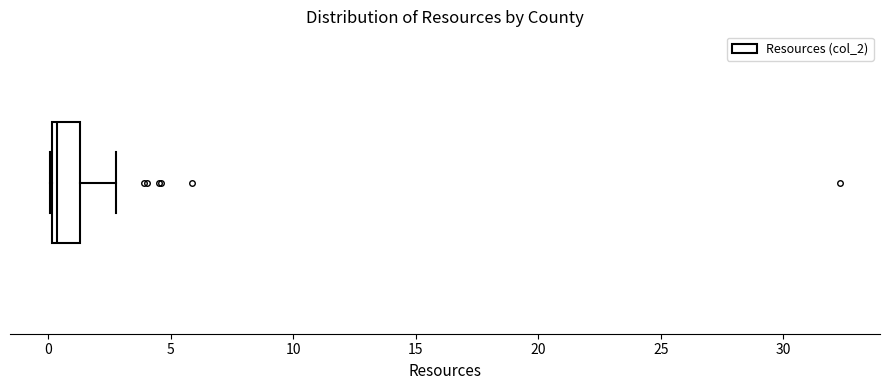

Where is the right edge of the box on the x-axis? The values are not printed on the chart, so give them approximately, as read against the axis.

1.5